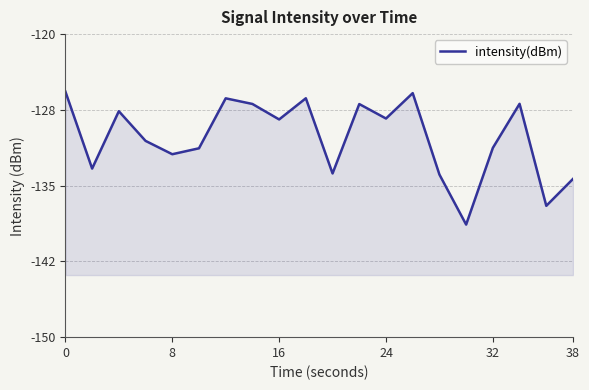

Does the chart display data point markers on the line(s)?

No